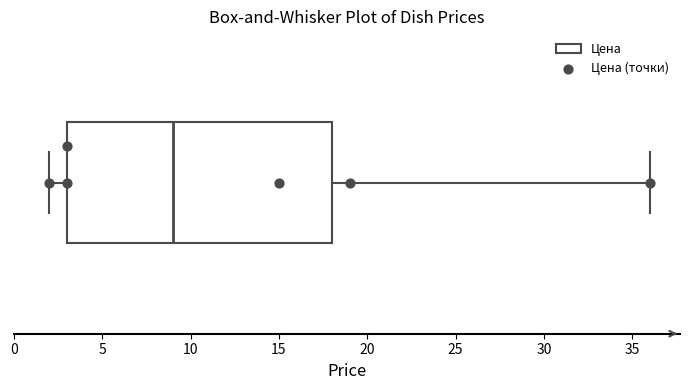

Transcribe this box plot: give where the median line is, the range the box spans, and where the two whiskers end, as read against the x-axis. The values are not printed on the chart, so give them approximately, as read against the axis.

median 9, box 3 to 18, whiskers 2 to 36